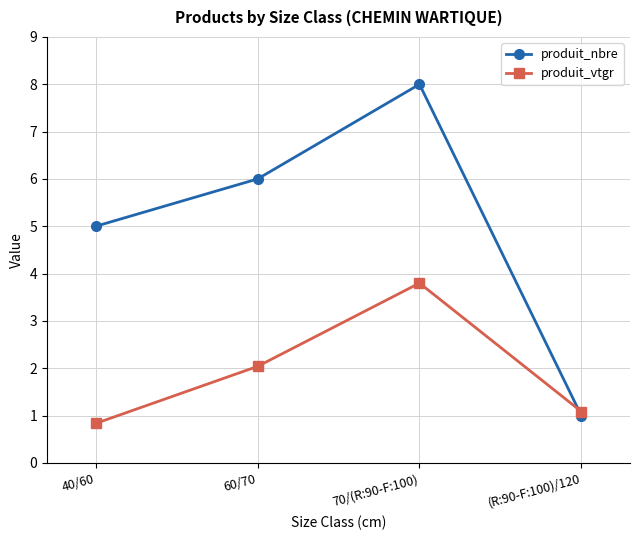

Reading right to left, what are all the values shown in this chart?

produit_nbre: 1.0	8.0	6.0	5.0
produit_vtgr: 1.1	3.8	2.0	0.8